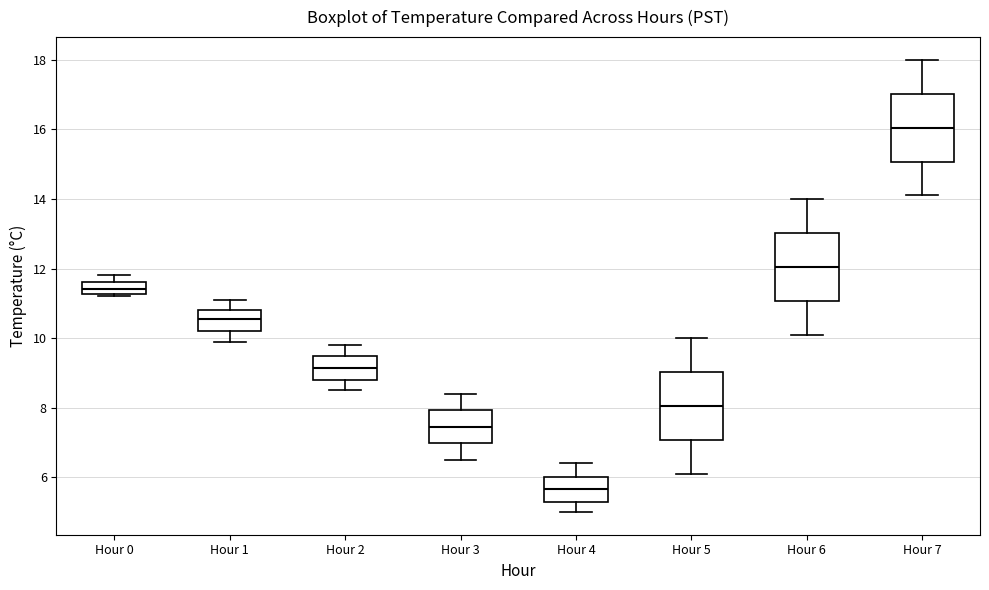

Reading left to right, read every box against the y-axis: the position of its median line, the range the box covers, and the ends of its whiskers. The values are not printed on the chart, so give them approximately, as read against the axis.

Hour 0: median 11.4, box 11.2 to 11.6, whiskers 11.2 (just below the box's lower edge) to 11.8
Hour 1: median 10.6, box 10.2 to 10.8, whiskers 10.0 to 11.2
Hour 2: median 9.2, box 8.8 to 9.6, whiskers 8.6 to 9.8
Hour 3: median 7.4, box 7.0 to 8.0, whiskers 6.6 to 8.4
Hour 4: median 5.6, box 5.4 to 6.0, whiskers 5.0 to 6.4
Hour 5: median 8.0, box 7.0 to 9.0, whiskers 6.2 to 10.0
Hour 6: median 12.0, box 11.0 to 13.0, whiskers 10.2 to 14.0
Hour 7: median 16.0, box 15.0 to 17.0, whiskers 14.2 to 18.0